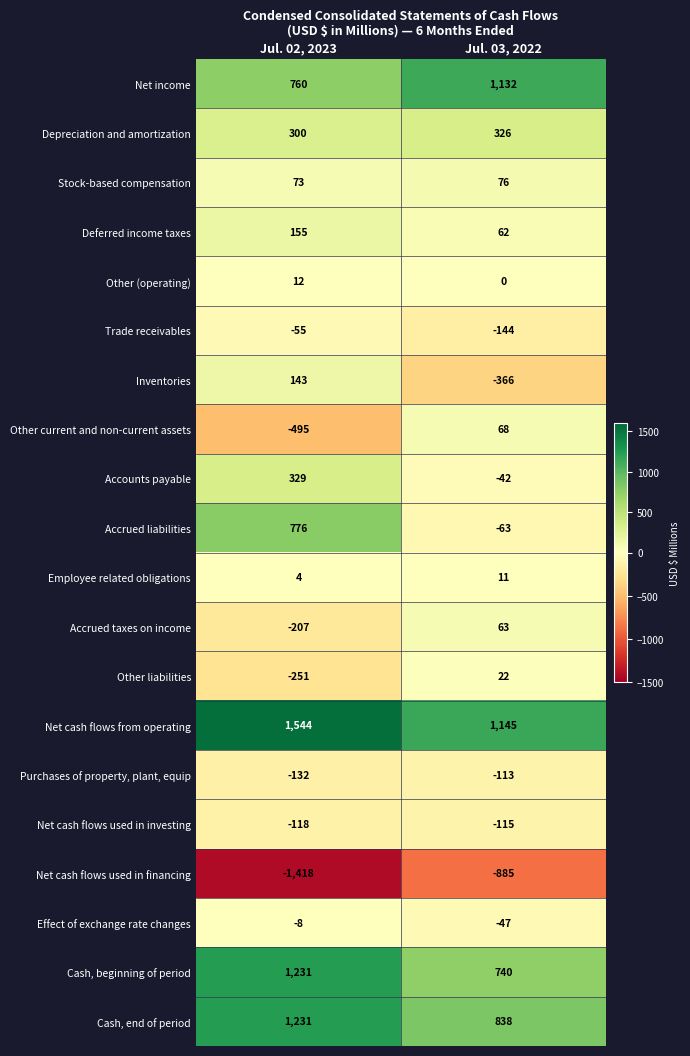

The value of Cash, end of period at Jul. 02, 2023 is 1231. True or false?

True